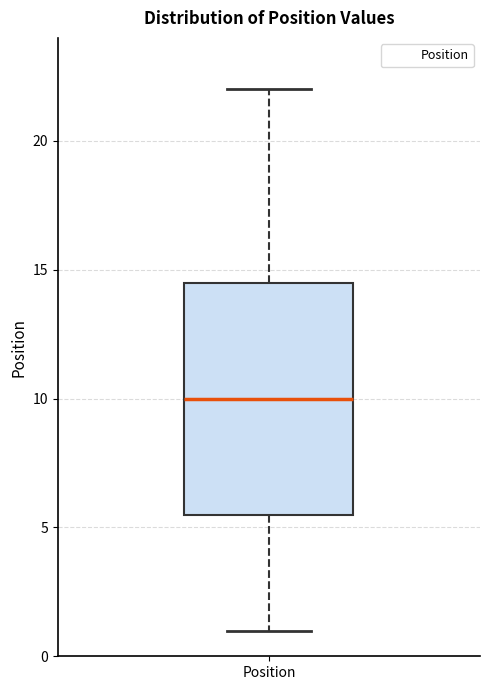

Where is the upper edge of the box for Position on the y-axis? The values are not printed on the chart, so give them approximately, as read against the axis.

14.5